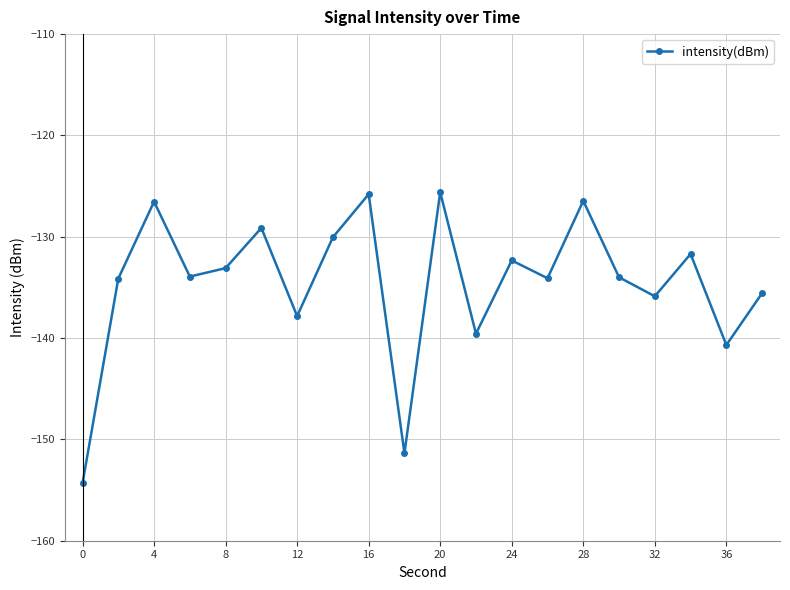

What is the value of the 16th point from the left?

-134.0